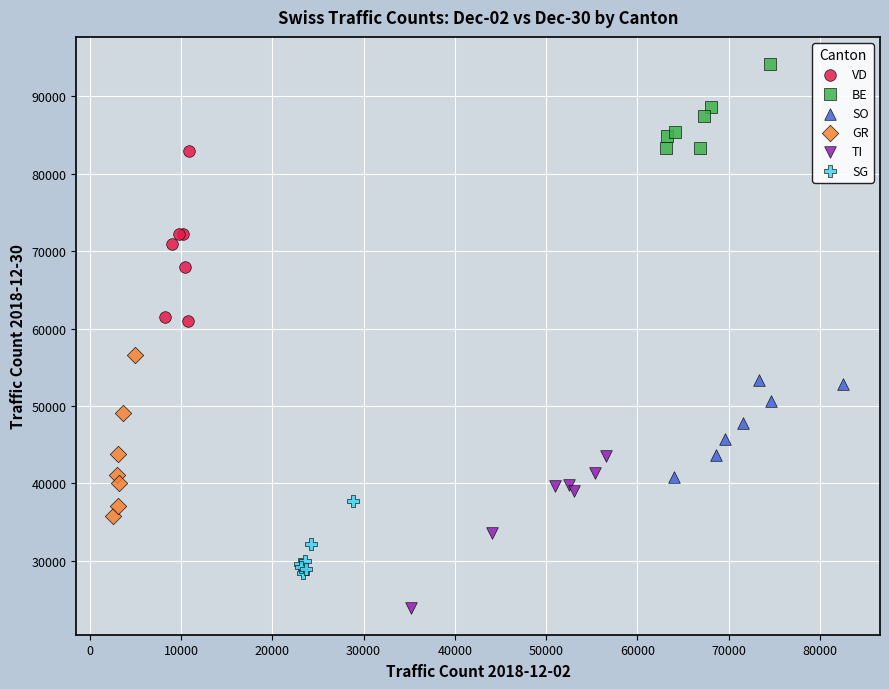

Which series reaches the maximum Y coordinate?

BE